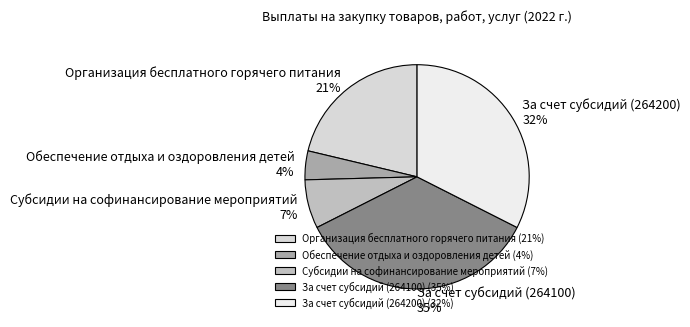

What is the ratio of the value at Обеспечение отдыха и оздоровления детей to the value at Субсидии на софинансирование мероприятий?

0.6